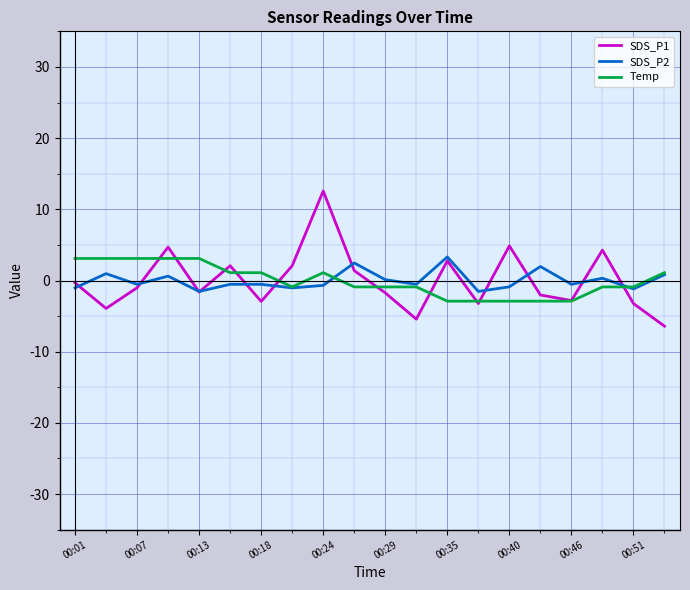

Which series has the largest range (max minus min)?

SDS_P1